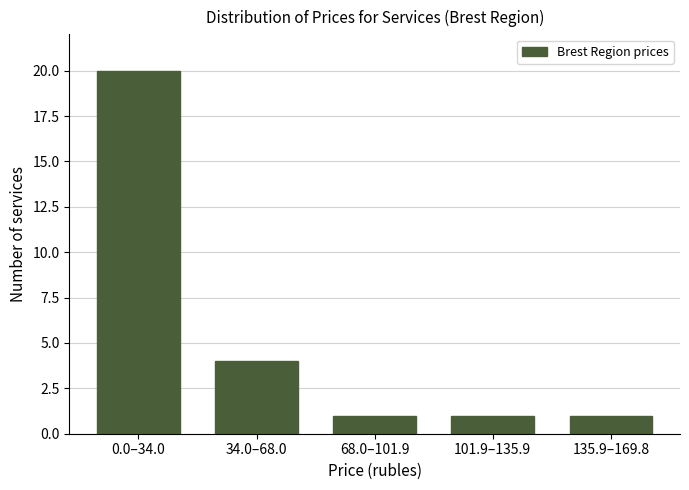

Reading left to right, extract all data points from this chart.

20	4	1	1	1